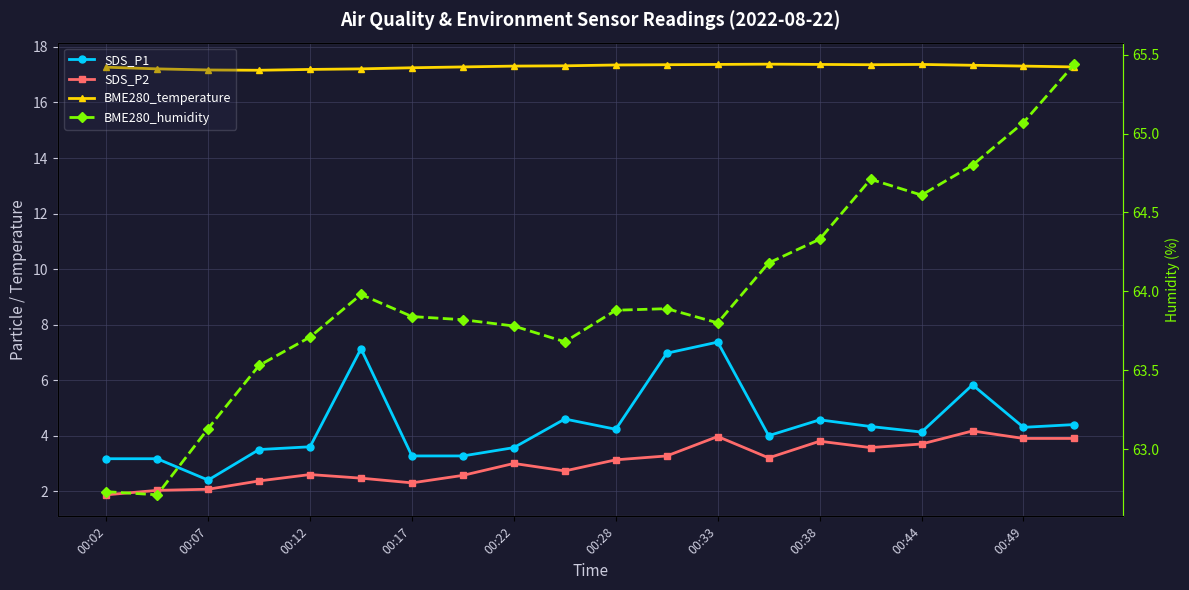

What is the difference between the highest and lowest values at 15?

61.1